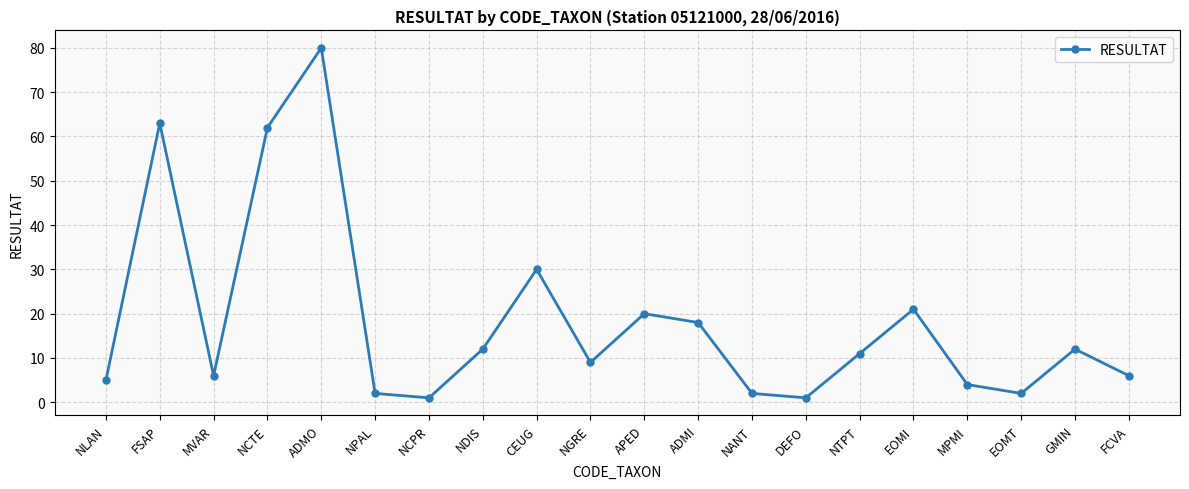

What is the label of the 2nd point from the right?

GMIN